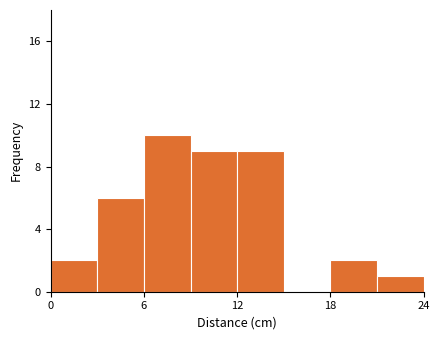

Read against the x-axis, roughly where is the centre of the tallest bar?

8